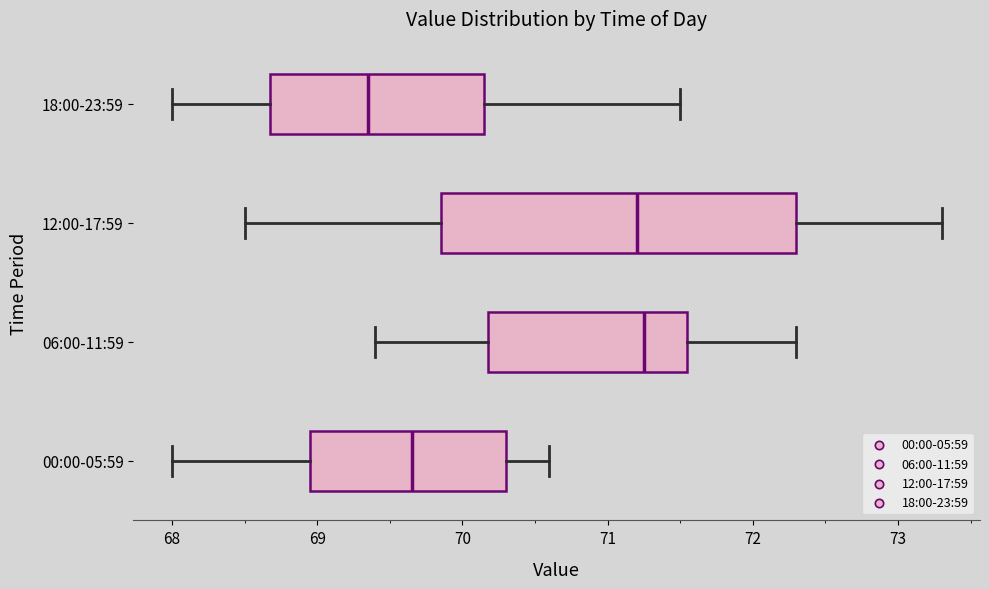

Where is the left edge of the box for 18:00-23:59 on the x-axis? The values are not printed on the chart, so give them approximately, as read against the axis.

68.7